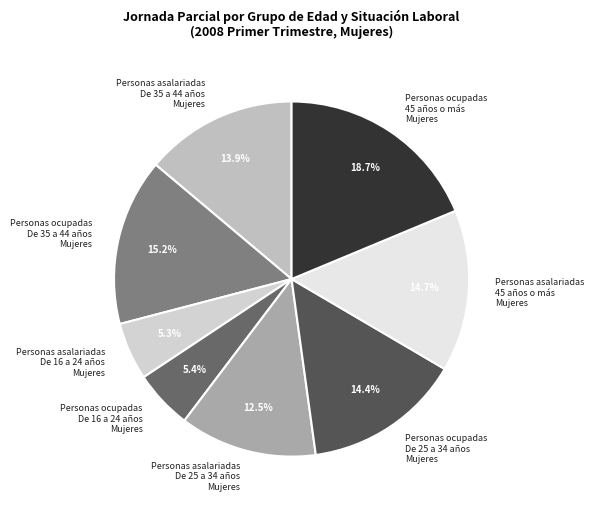

Count the number of slices in the pie.

8